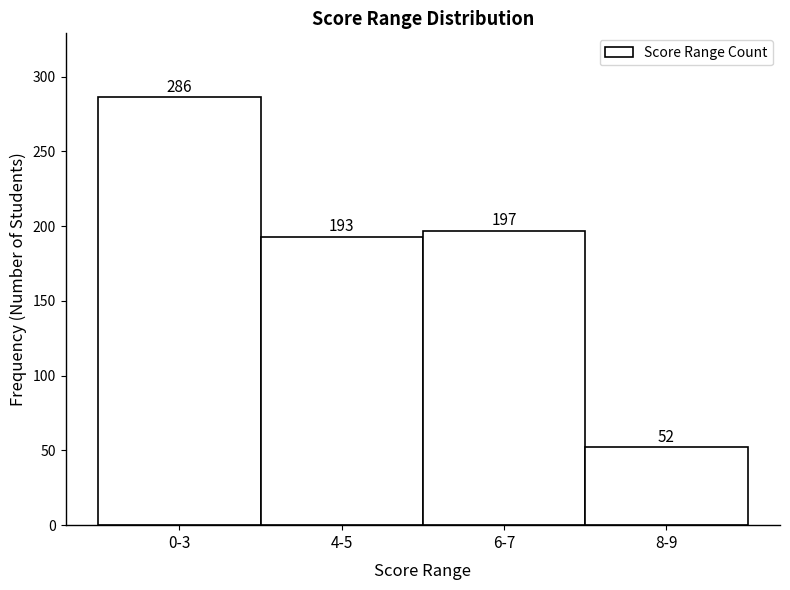

Reading left to right, extract all data points from this chart.

286	193	197	52